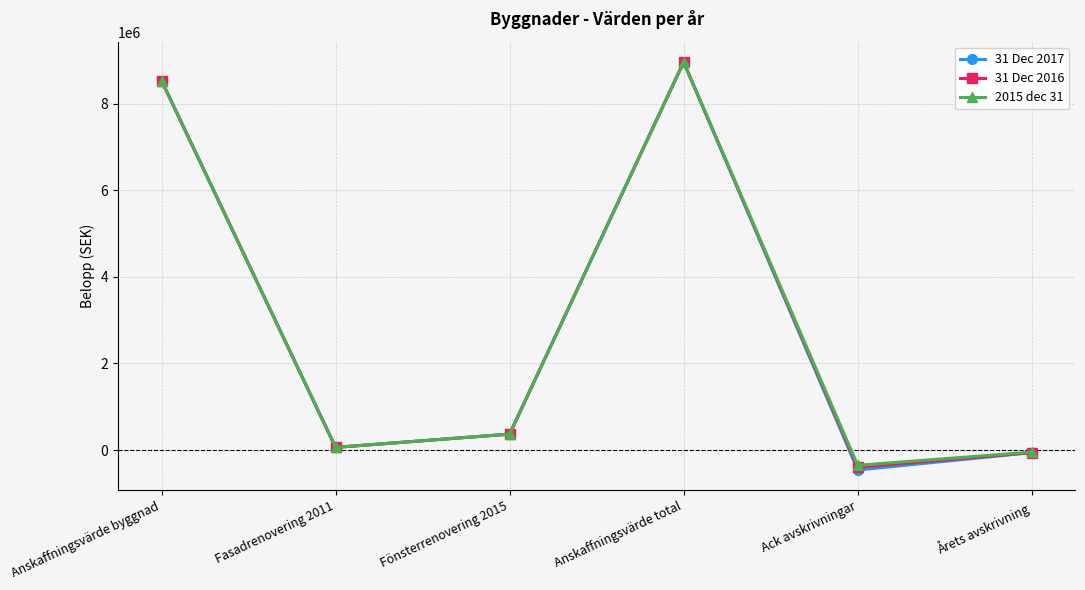

What is the label of the 6th point from the left?

Årets avskrivning